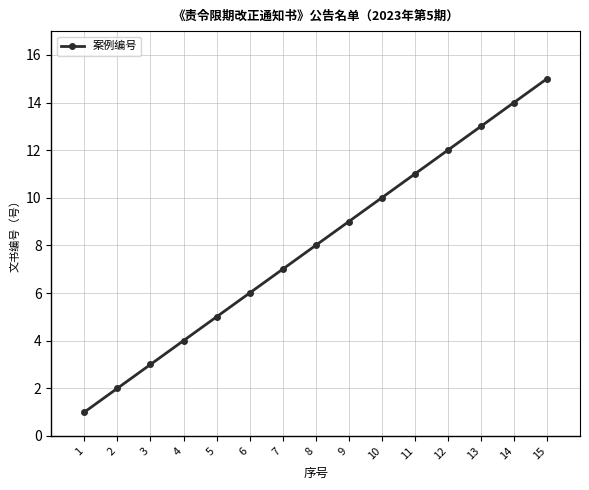

Approximately how many times larger is the value at 9 compared to 10?

0.9